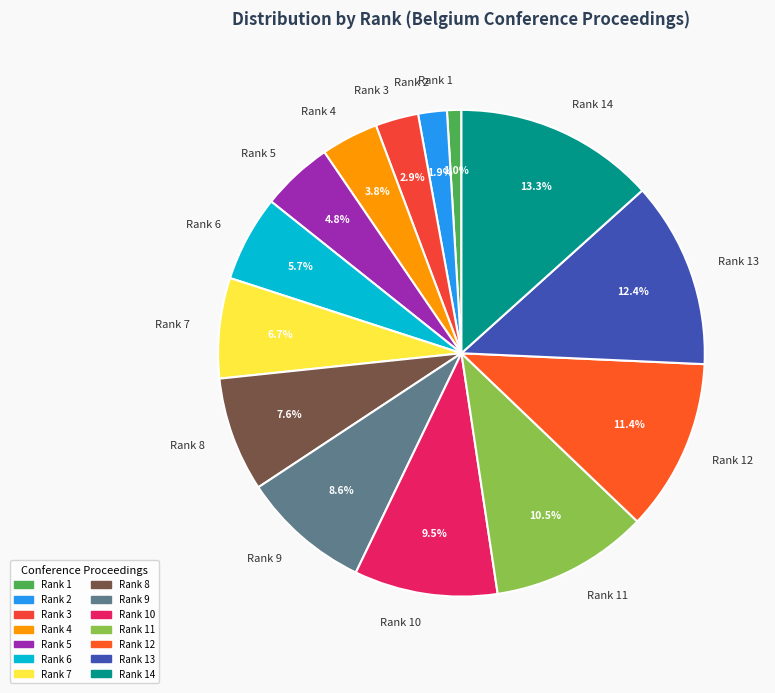

Which category has the smallest portion of the pie?

Rank 1